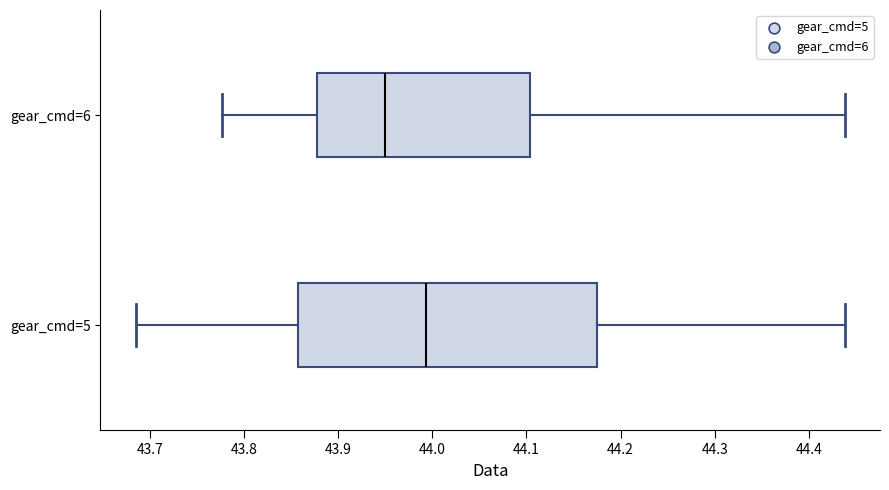

Which box's median line is the furthest to the right?

gear_cmd=5